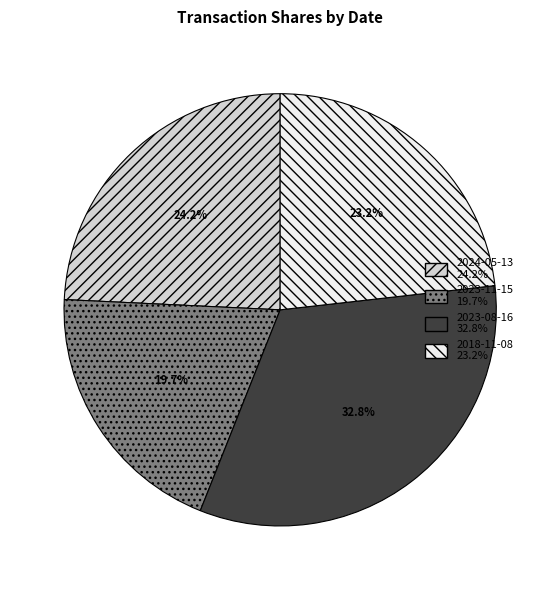

Which slice is the smallest?

2023-11-15